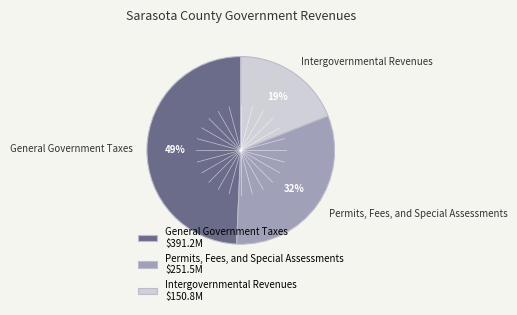

To the nearest percent, what portion does Intergovernmental Revenues represent?

19%